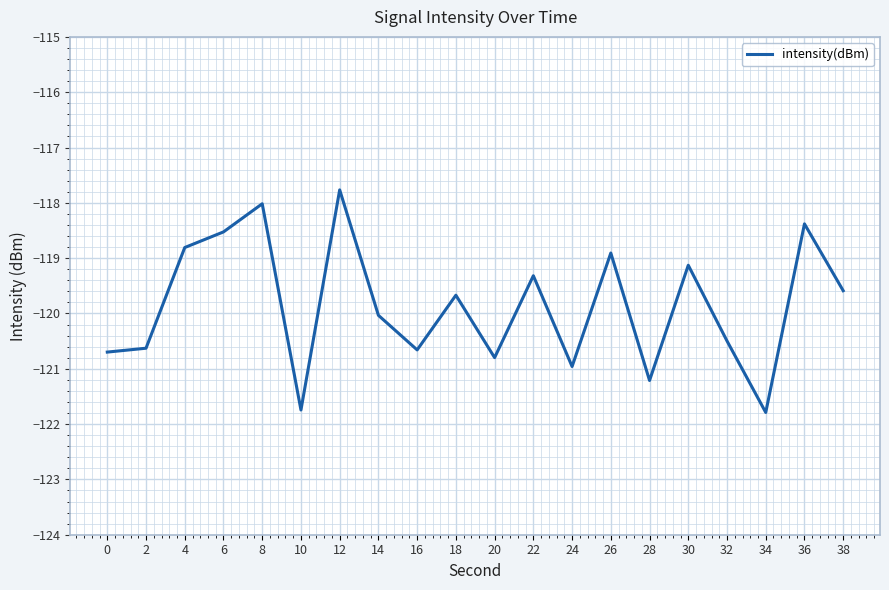

What is the minimum value shown in the chart?

-121.8